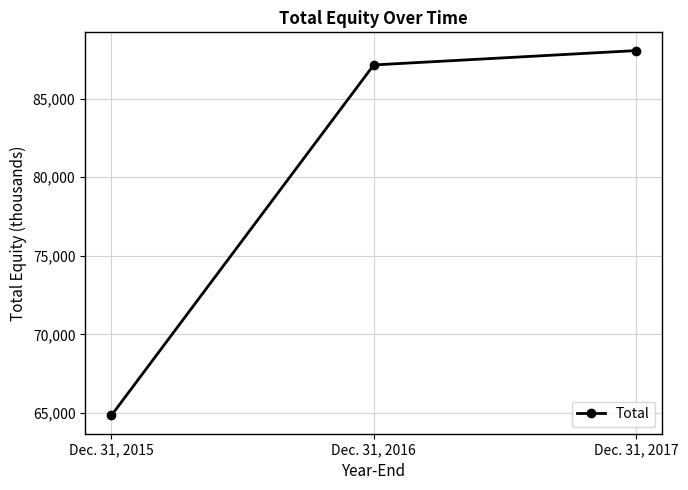

Between Dec. 31, 2017 and Dec. 31, 2015, which is larger?

Dec. 31, 2017